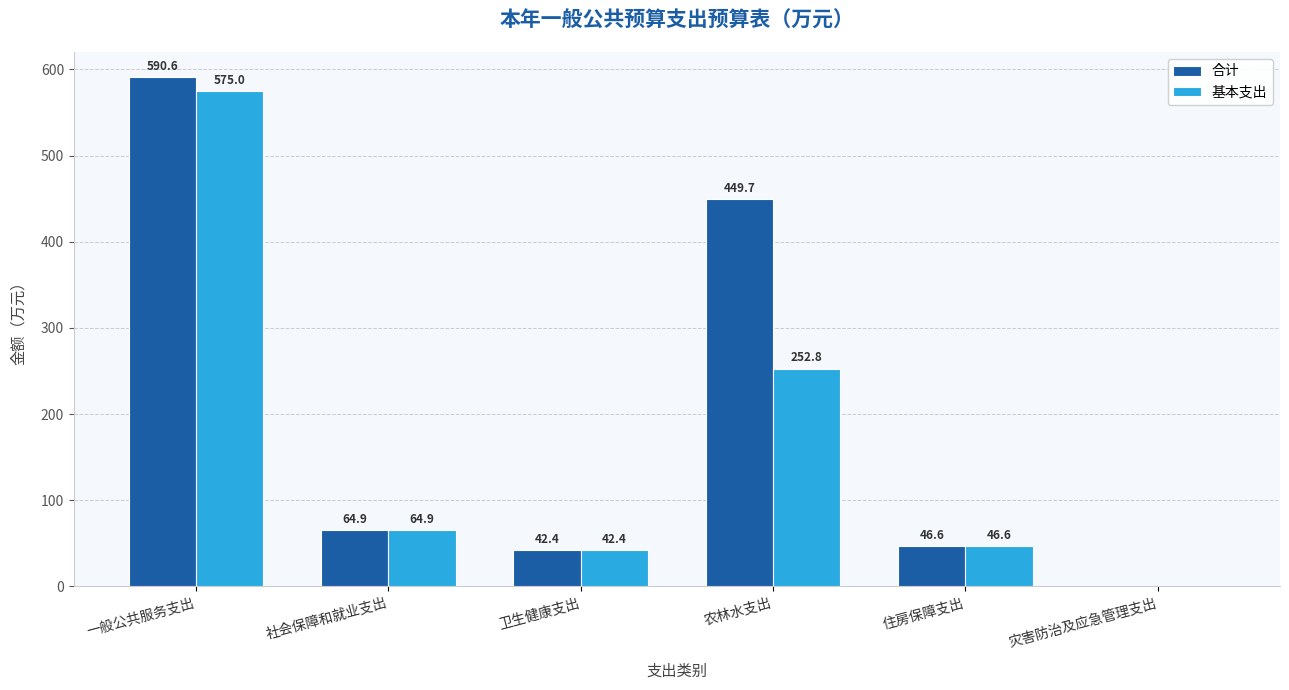

Count the number of categories in the chart.

6